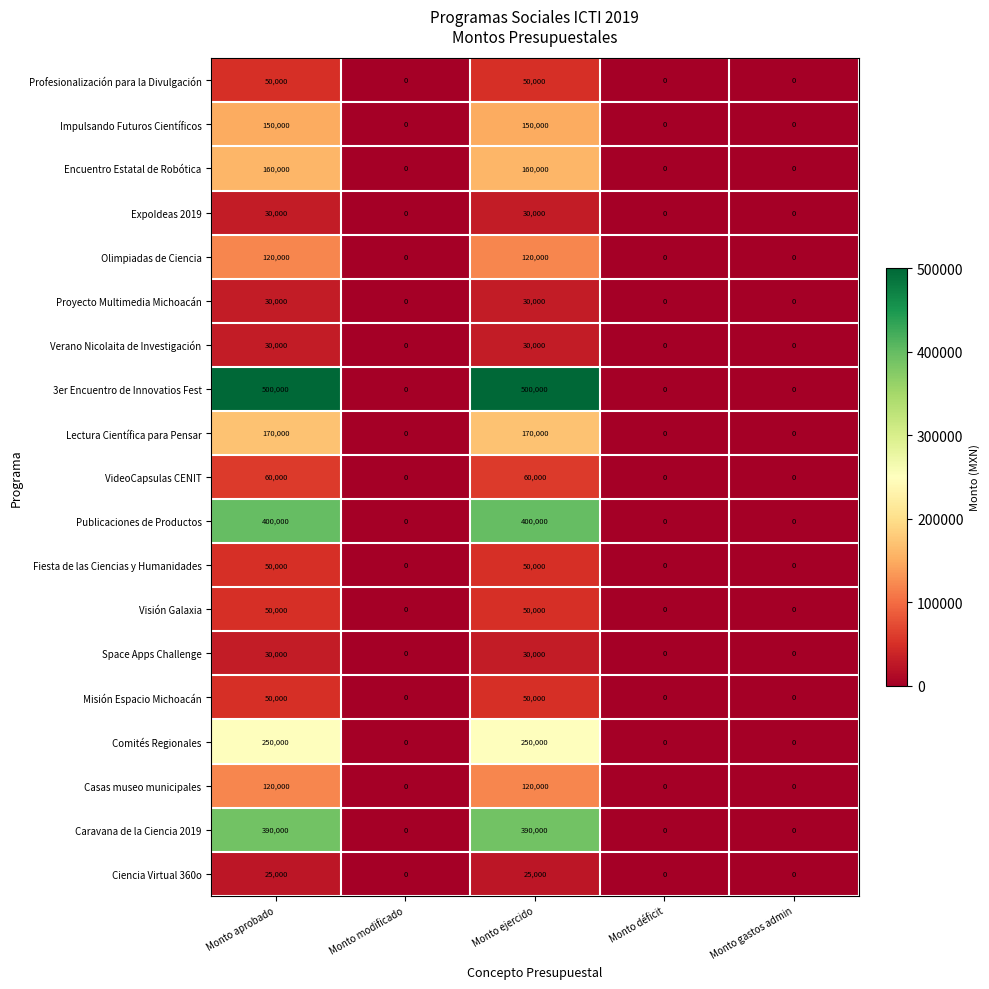

The Space Apps Challenge series shows 50142 at Monto ejercido. True or false?

False